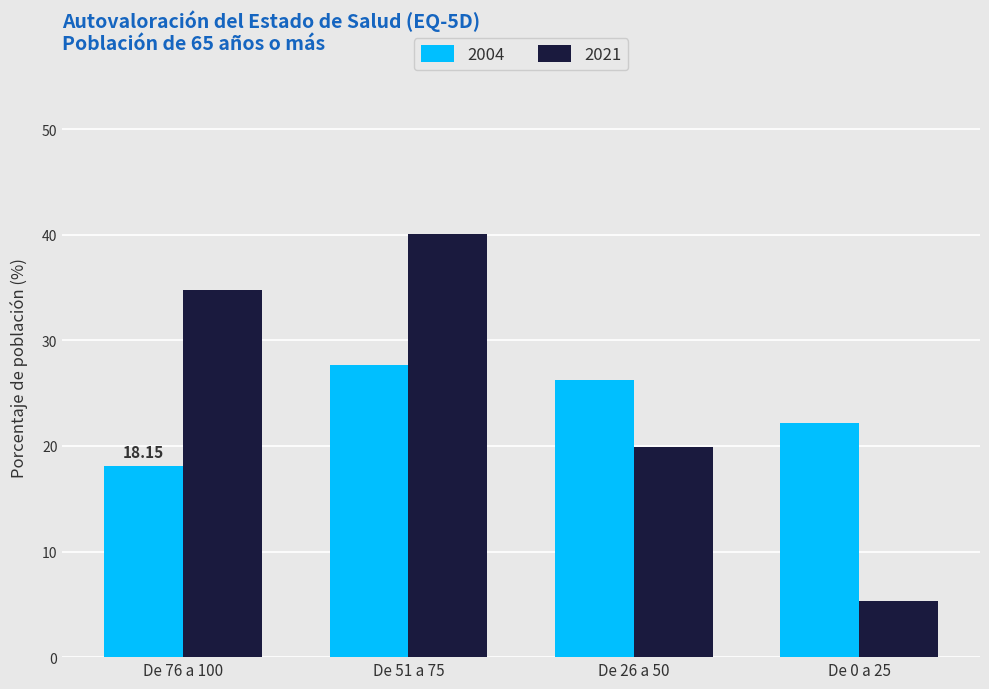

Read the 2021 value at De 0 a 25.

5.3